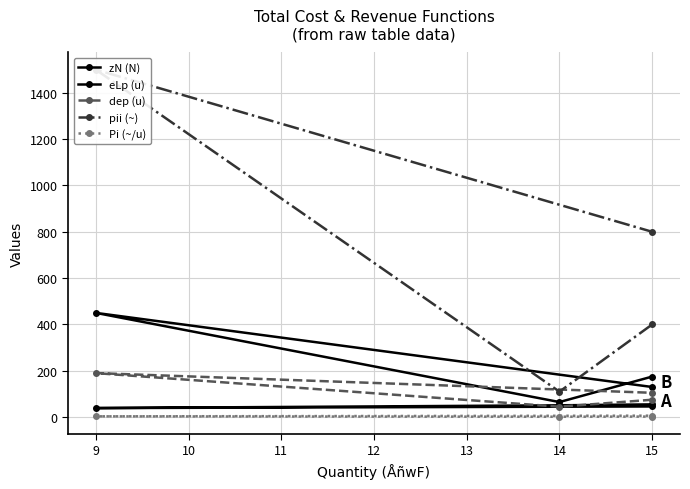

True or false: pii (~) and dep (u) intersect in this chart.

False